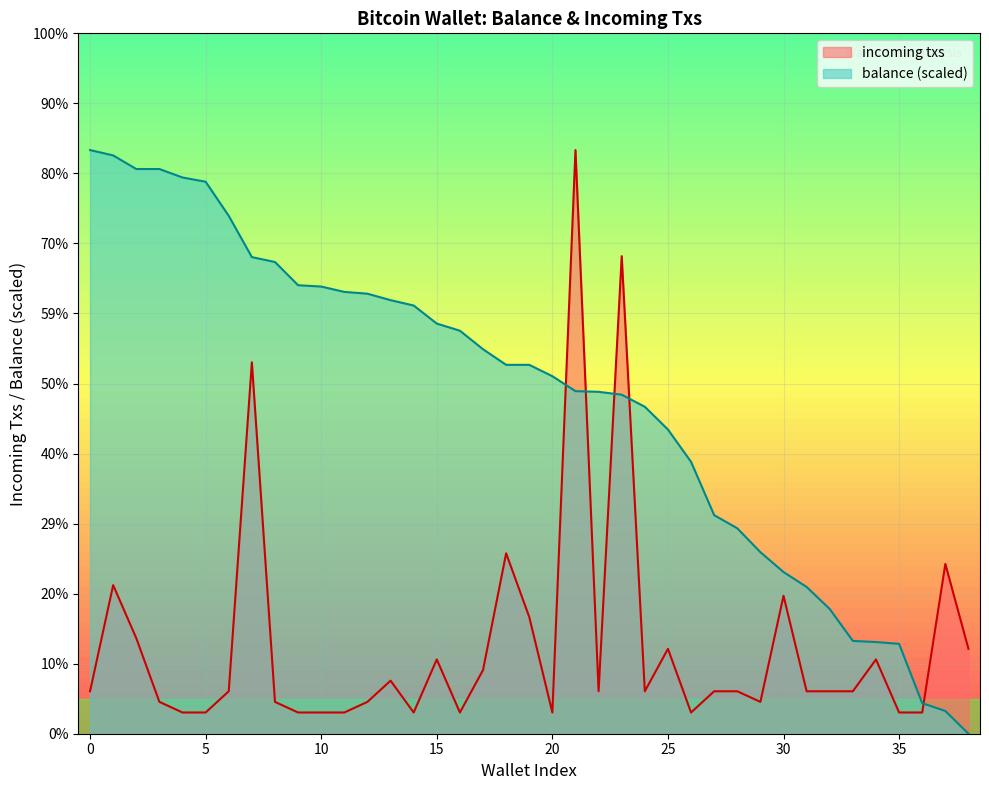

Does the chart display data point markers on the line(s)?

No